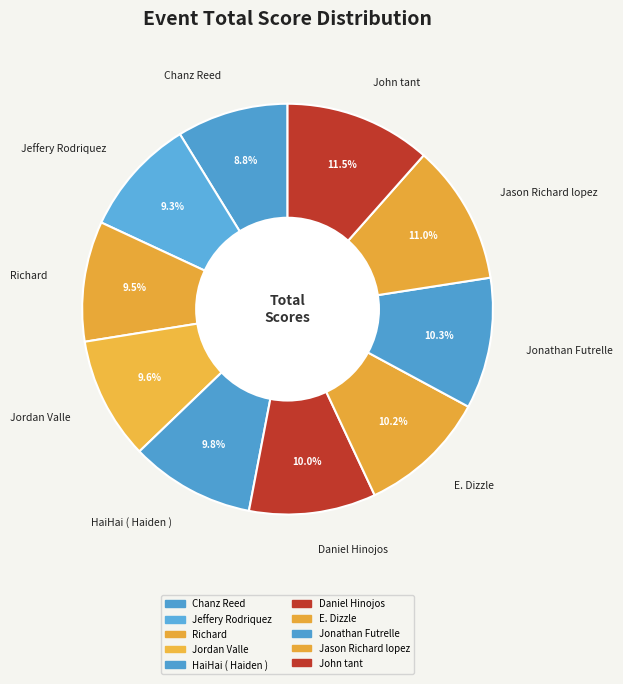

Which has a higher value, John tant or Jason Richard lopez?

John tant